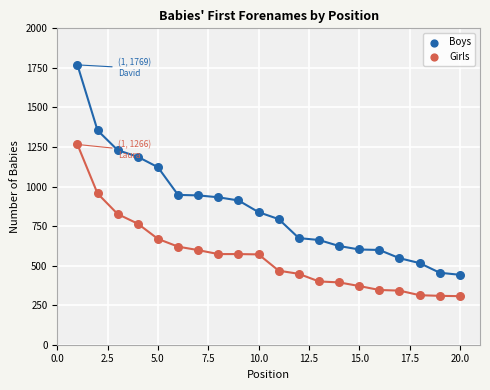

Across all data points, what is the range of Y values (max minus min)?

1462